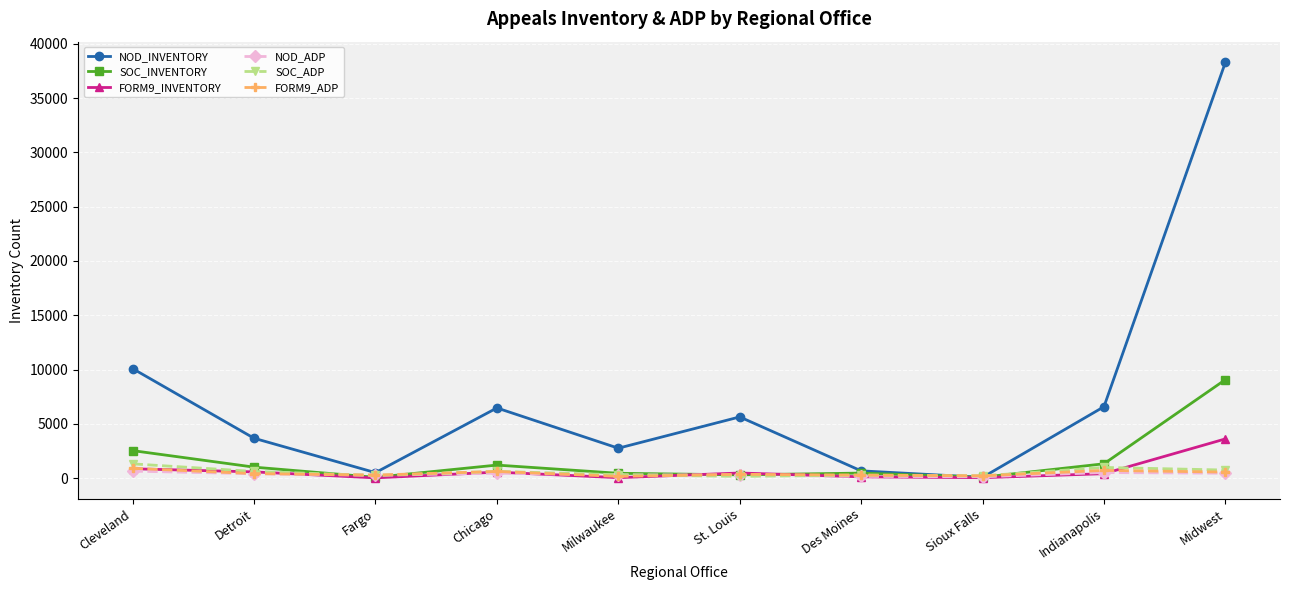

What is the label of the 7th point from the left?

Des Moines